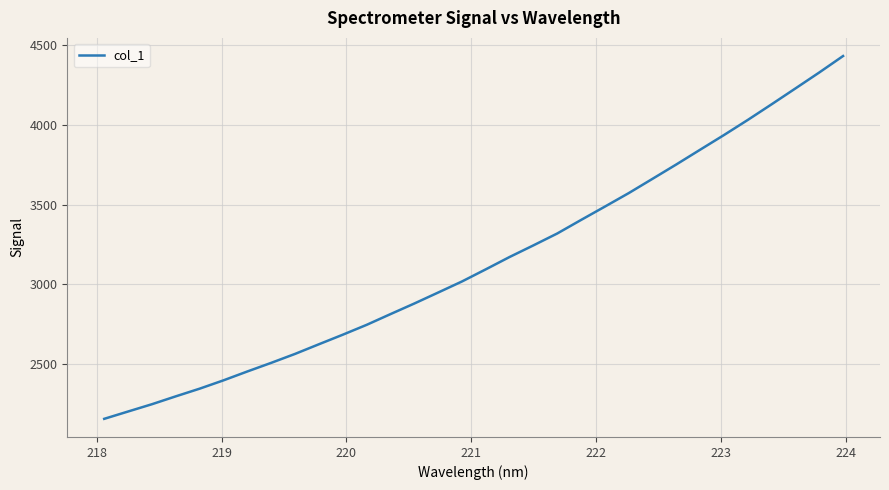

What is the difference between the maximum and minimum values?

2277.0